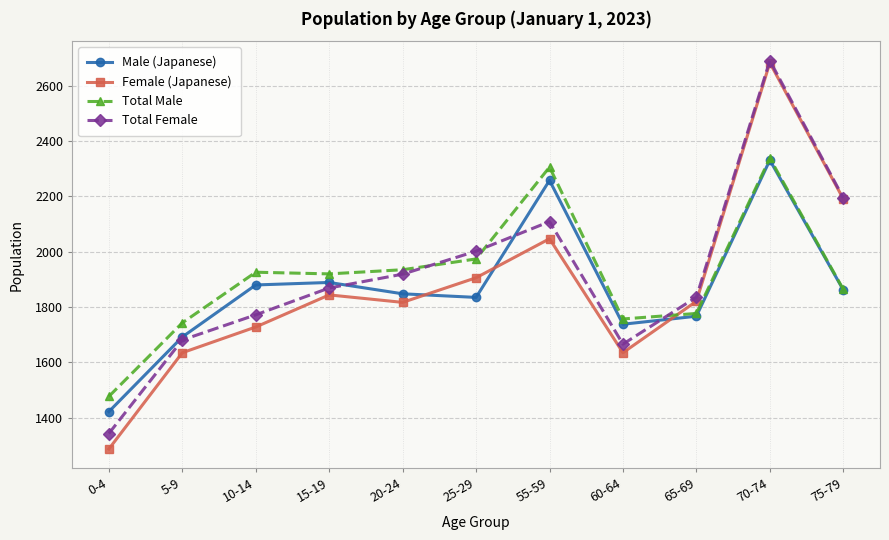

What value does the Female (Japanese) series have at 70-74, to the nearest 100?

2700